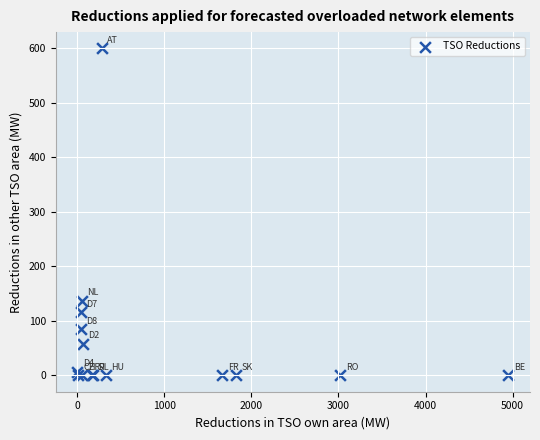

What Y value in the scatter plot is closest to 300?

137